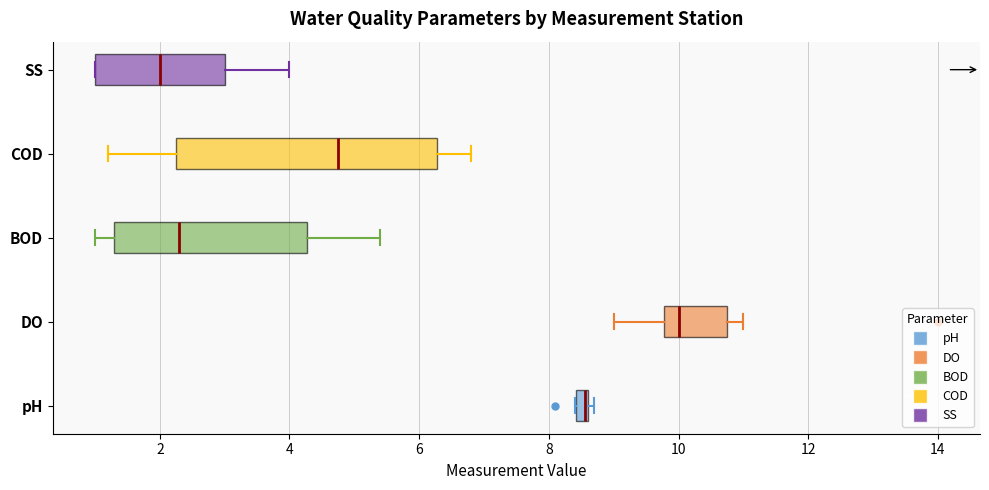

Which box is the widest, from its left edge to its right edge?

COD